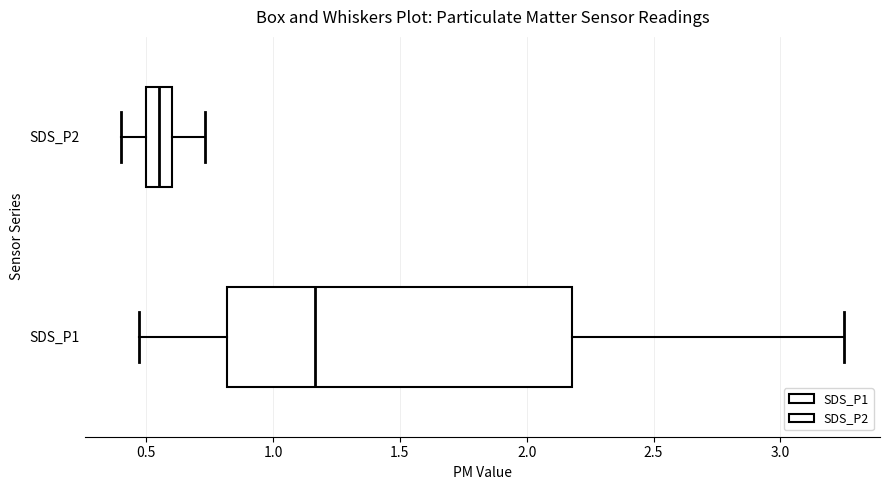

Which box is the widest, from its left edge to its right edge?

SDS_P1